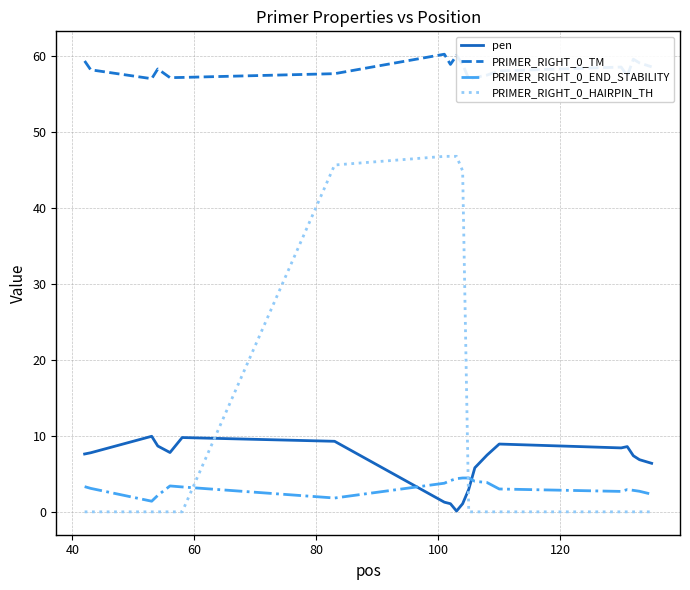

After their last crossing, which series has the higher values: PRIMER_RIGHT_0_HAIRPIN_TH or PRIMER_RIGHT_0_END_STABILITY?

PRIMER_RIGHT_0_END_STABILITY